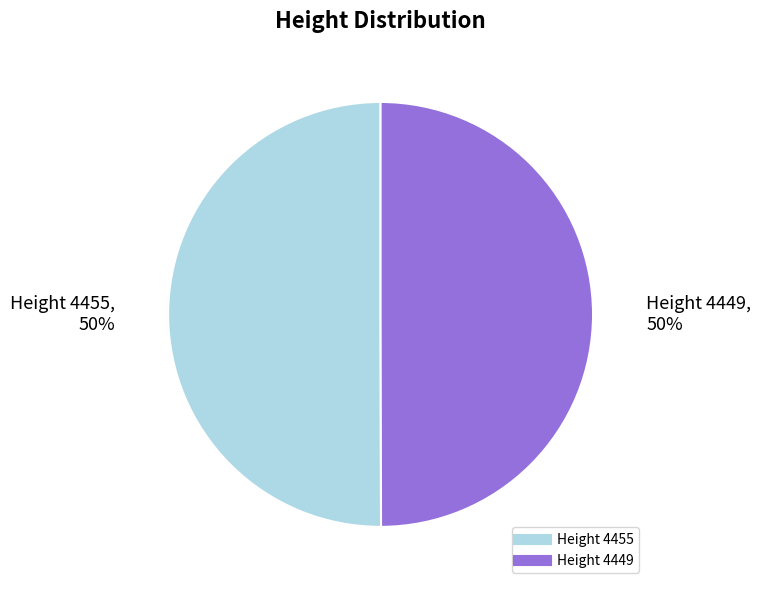

To the nearest percent, what is the average slice percentage?

50%